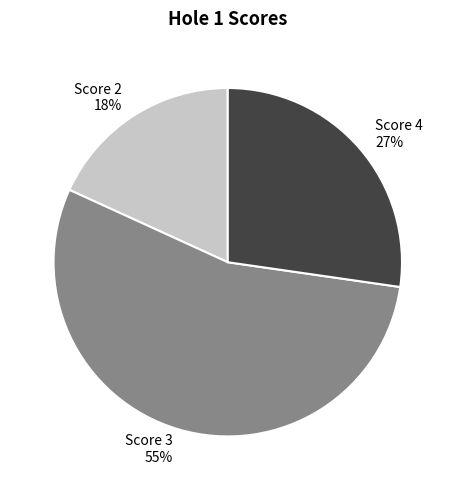

What is the largest slice in the pie chart?

Score 3 55%